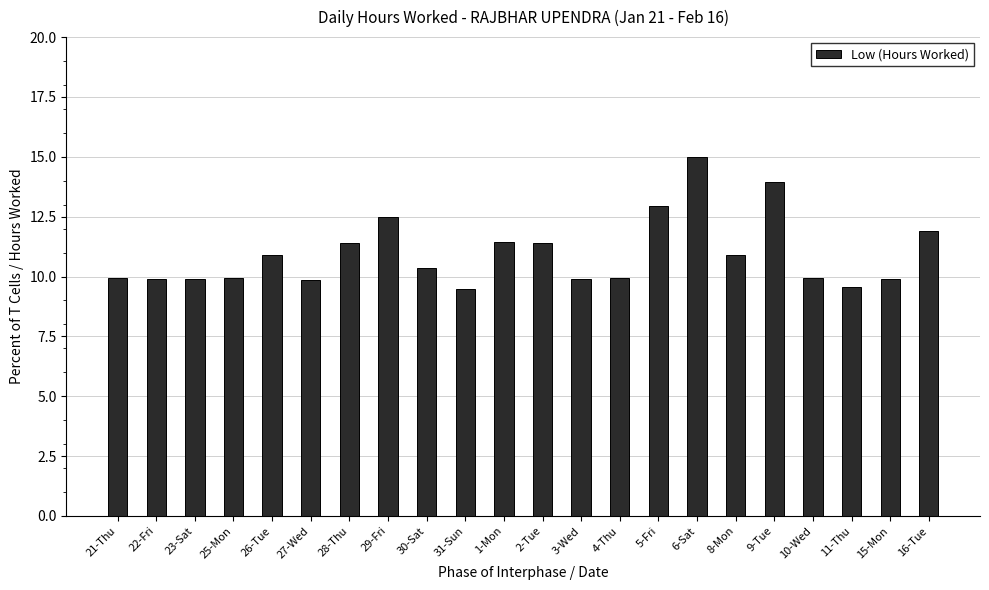

What is the label of the 11th bar from the right?

2-Tue